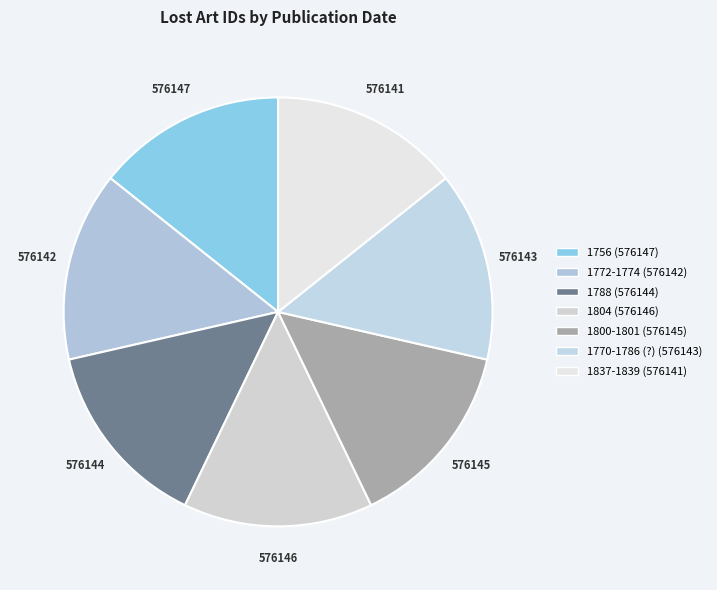

Is the sum of 576146 and 576143 greater than half?

No